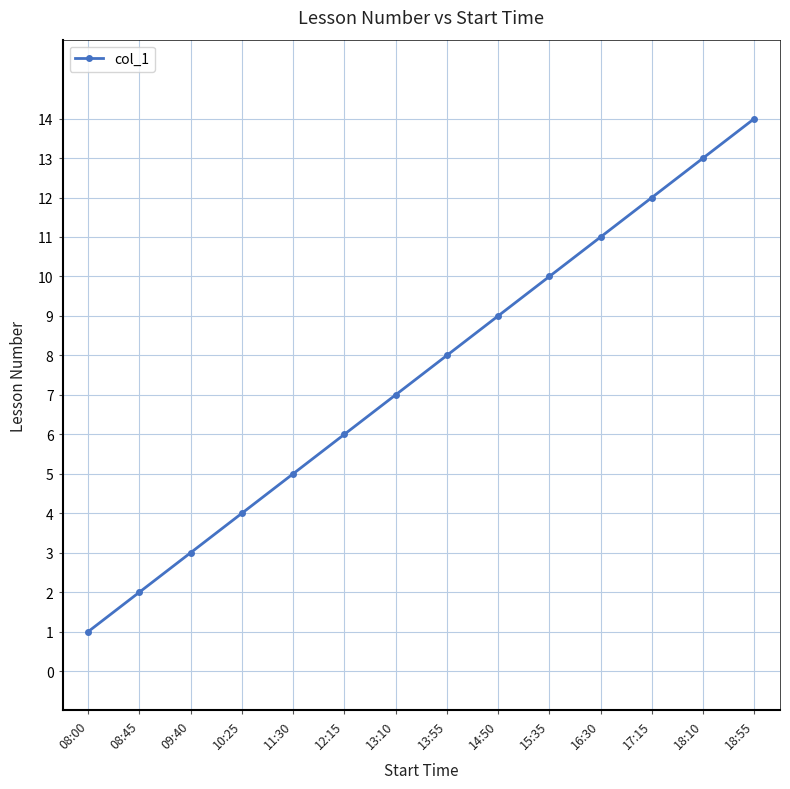

Does the chart display data point markers on the line(s)?

Yes